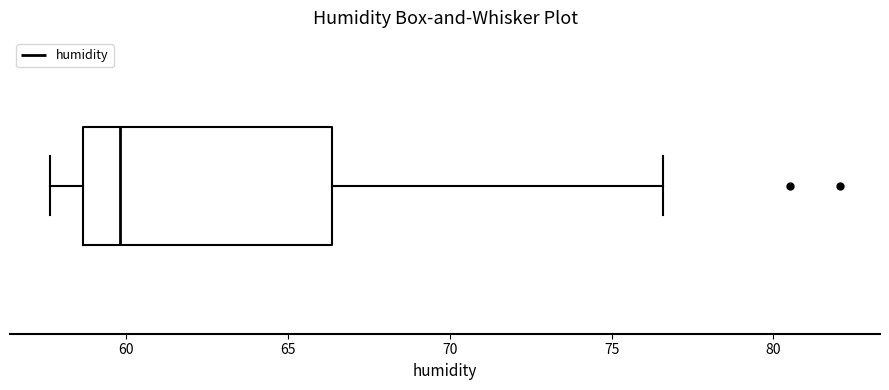

Where is the right edge of the box on the x-axis? The values are not printed on the chart, so give them approximately, as read against the axis.

66.5